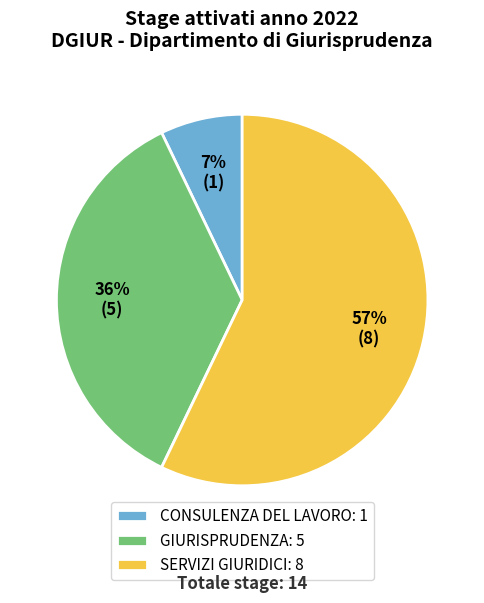

Count the number of slices in the pie.

3